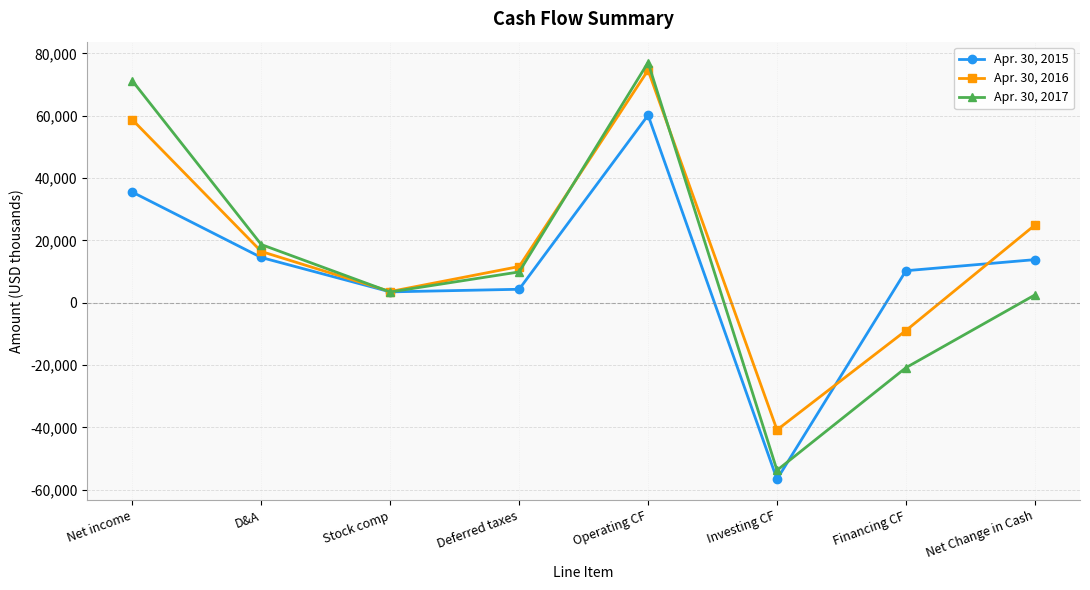

True or false: Apr. 30, 2015 and Apr. 30, 2016 intersect in this chart.

True